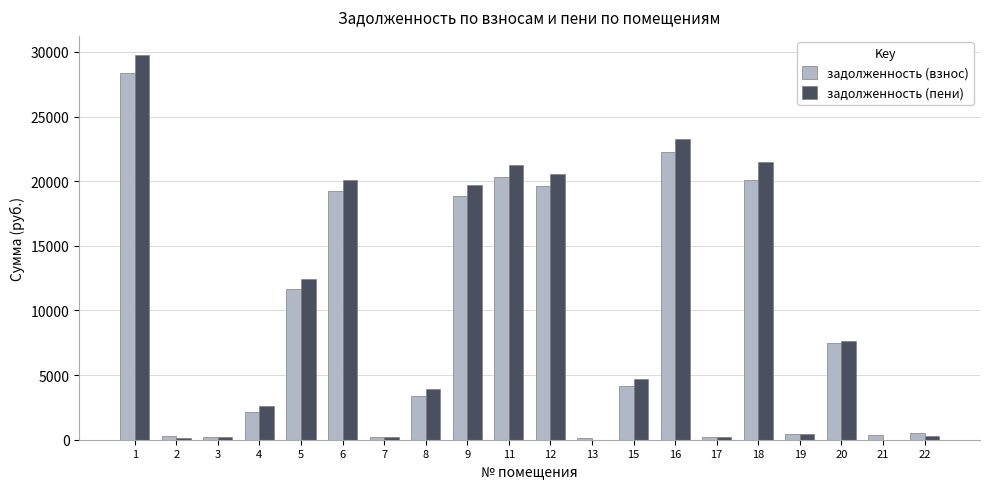

True or false: задолженность (пени) has a value of 428.2 at 19.

True